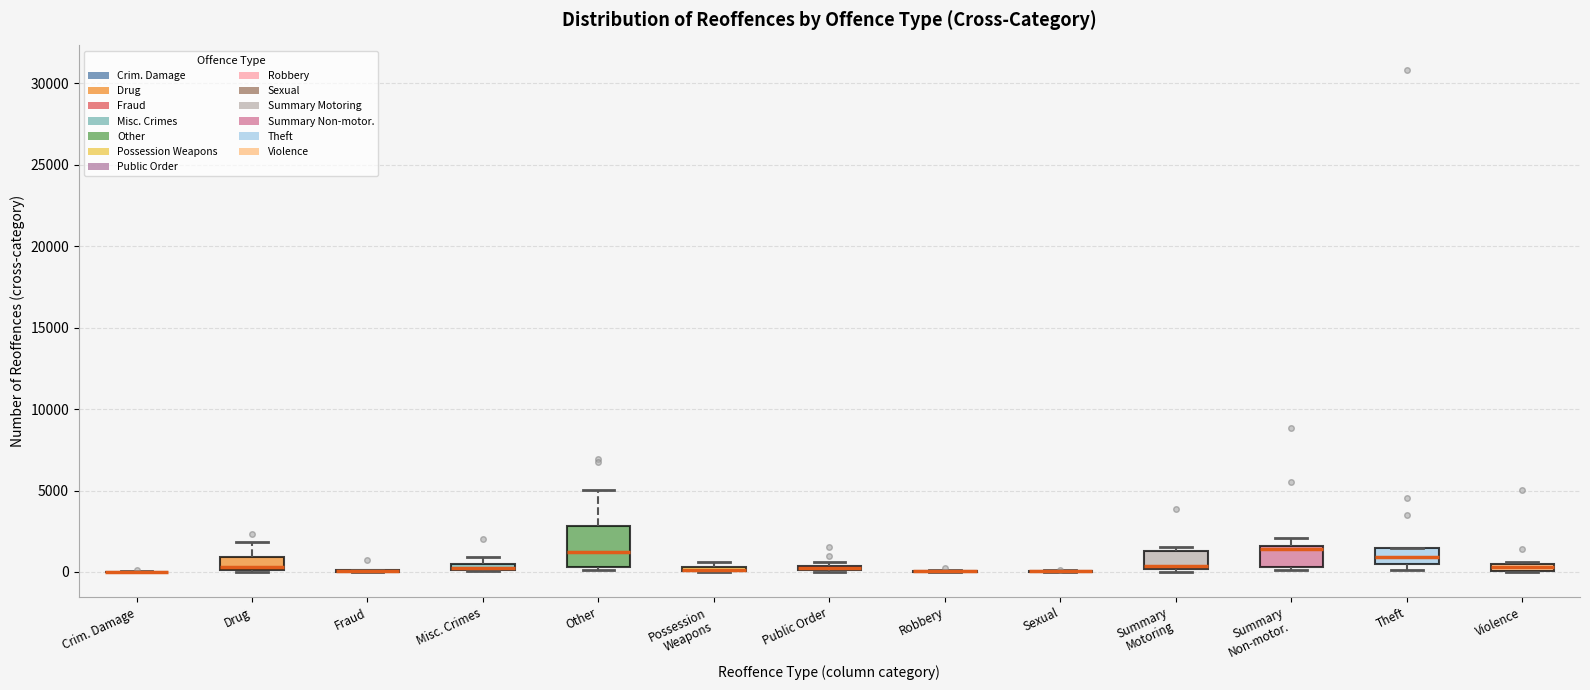

Comparing the boxes themselves (not the whiskers), which one is the tallest?

Other